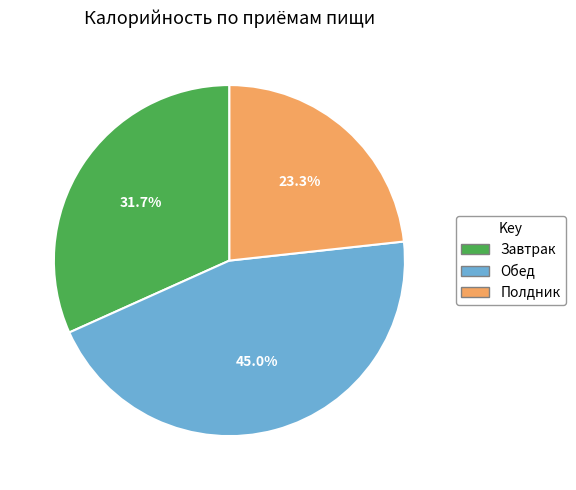

Which category has the biggest portion of the pie?

Обед